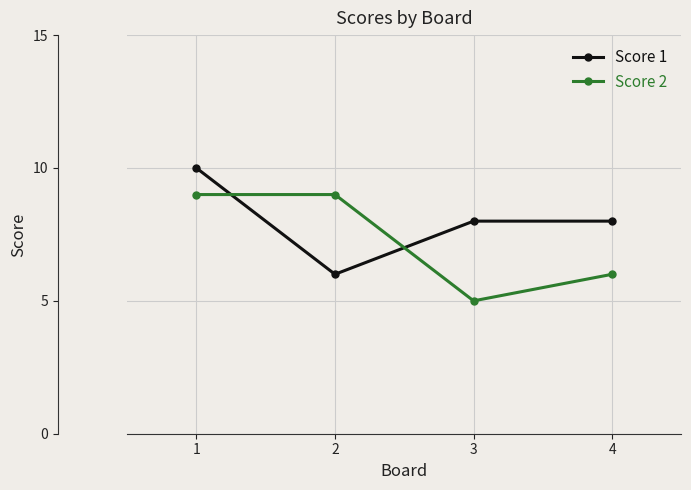

What value does the Score 2 series have at 2?

9